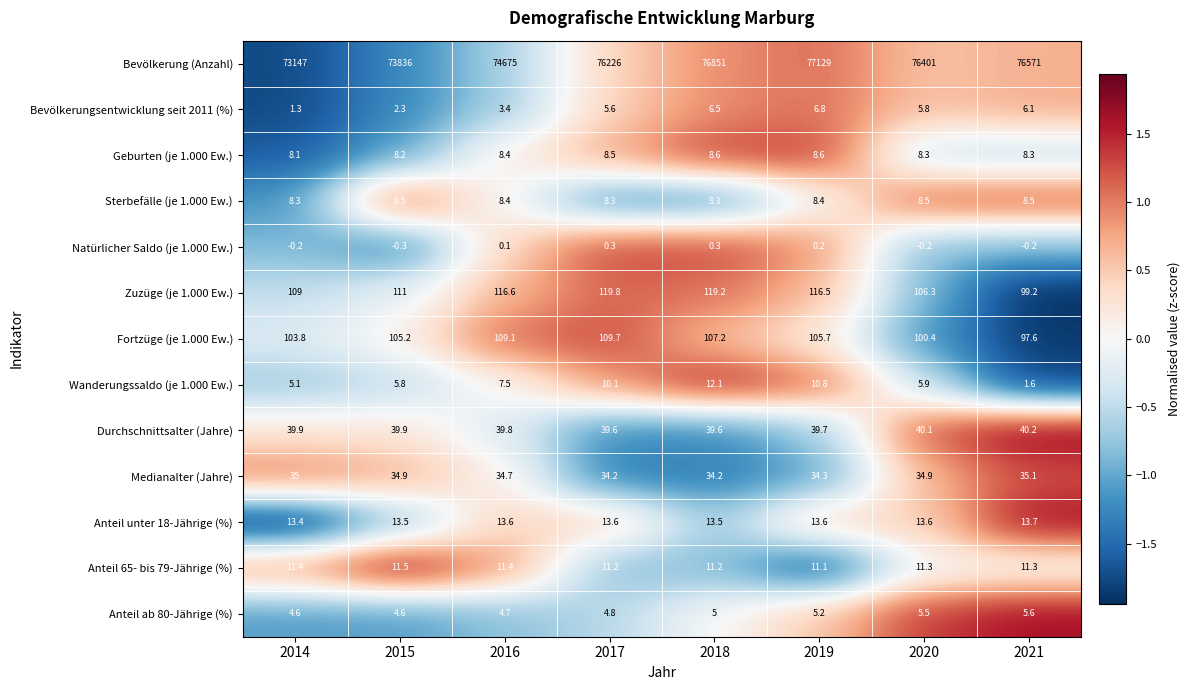

Which label corresponds to the largest value in the chart?

2019